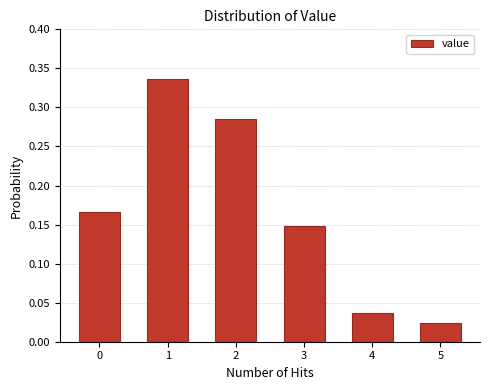

At which label is the value closest to 0?

5